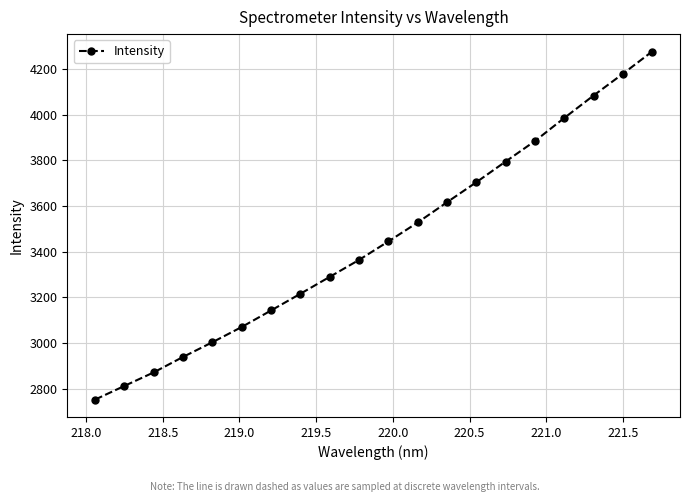

What is the difference between the maximum and minimum values?

1525.2